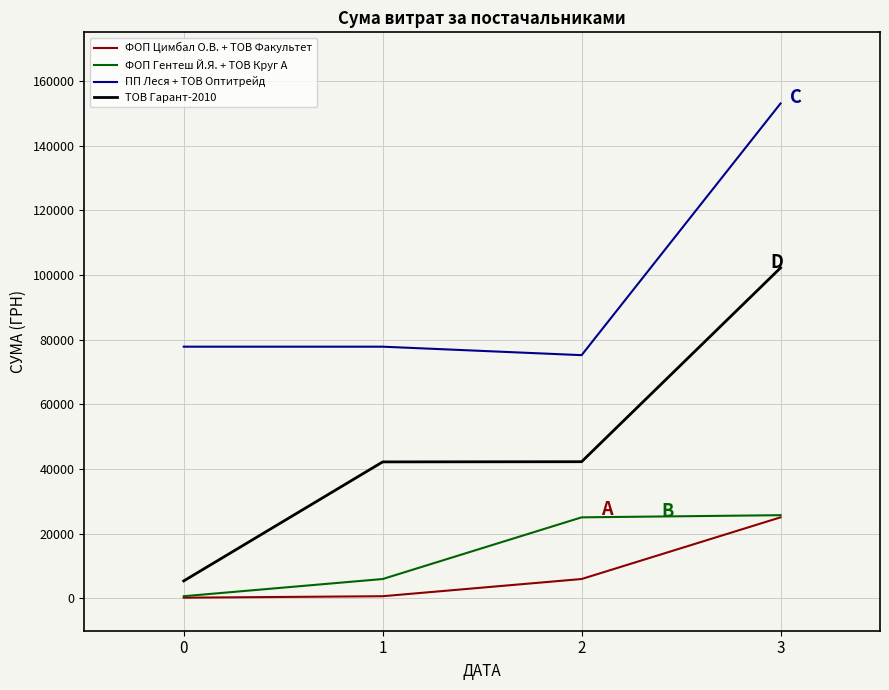

Is this an area chart (filled region under the line)?

No